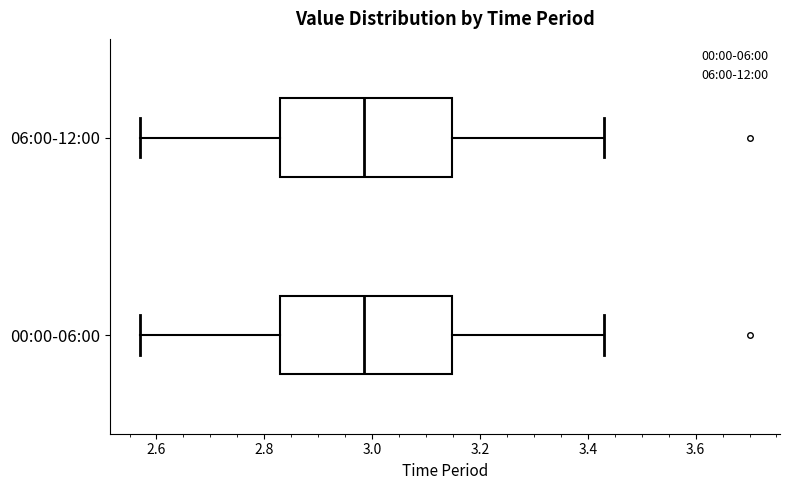

Reading bottom to top, read every box against the x-axis: the position of its median line, the range the box covers, and the ends of its whiskers. The values are not printed on the chart, so give them approximately, as read against the axis.

00:00-06:00: median 2.98, box 2.84 to 3.14, whiskers 2.58 to 3.44
06:00-12:00: median 2.98, box 2.84 to 3.14, whiskers 2.58 to 3.44